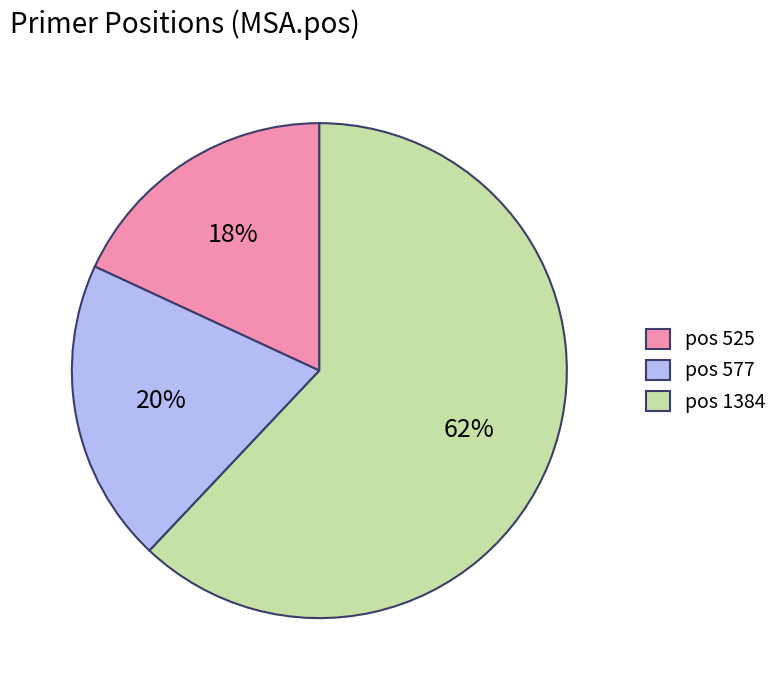

The pos 525 slice represents 24% of the pie. True or false?

False